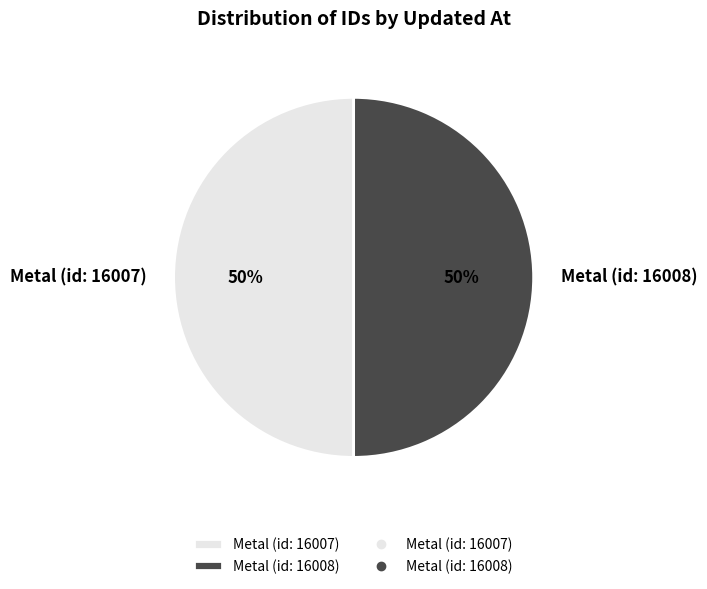

How many slices are in this pie chart?

2